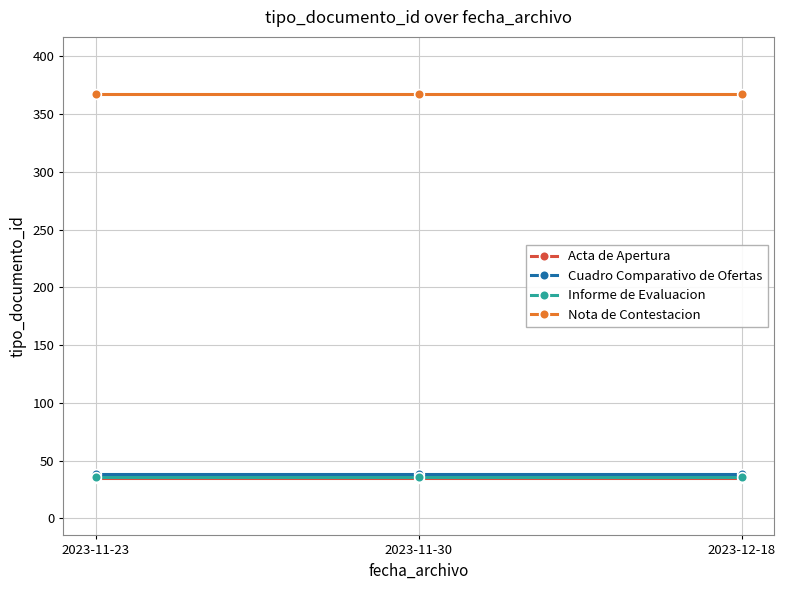

What is the maximum value for Cuadro Comparativo de Ofertas?

38